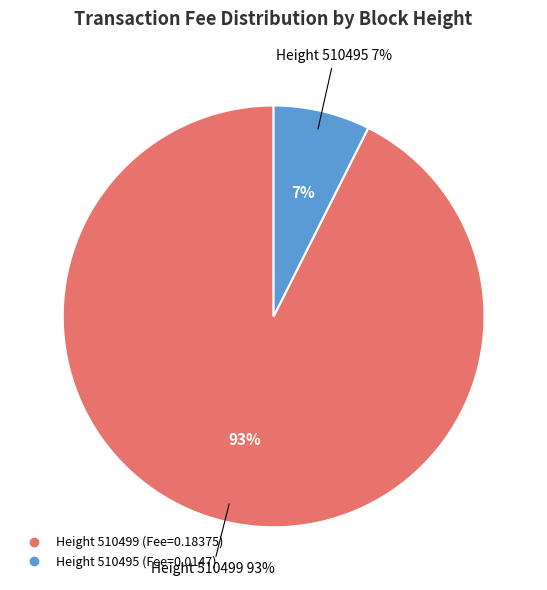

Rank the categories by value from lowest to highest.

510495, 510499